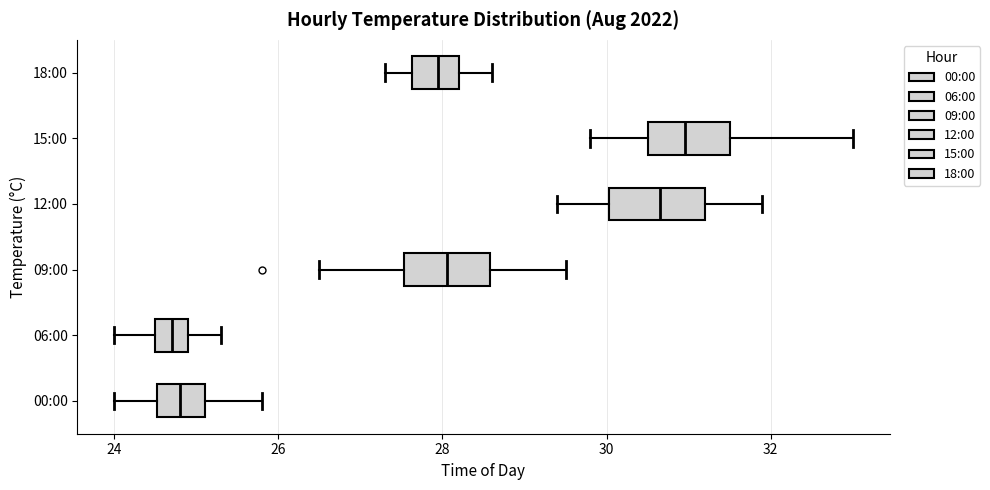

Which box's median line is the furthest to the right?

15:00